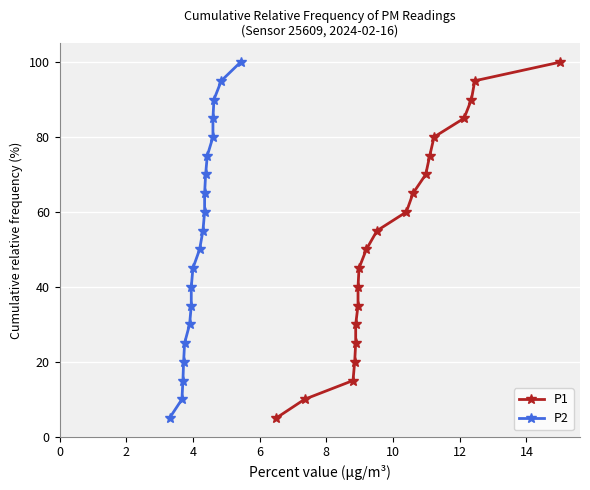

Where does the P1 series first go above 55?

10